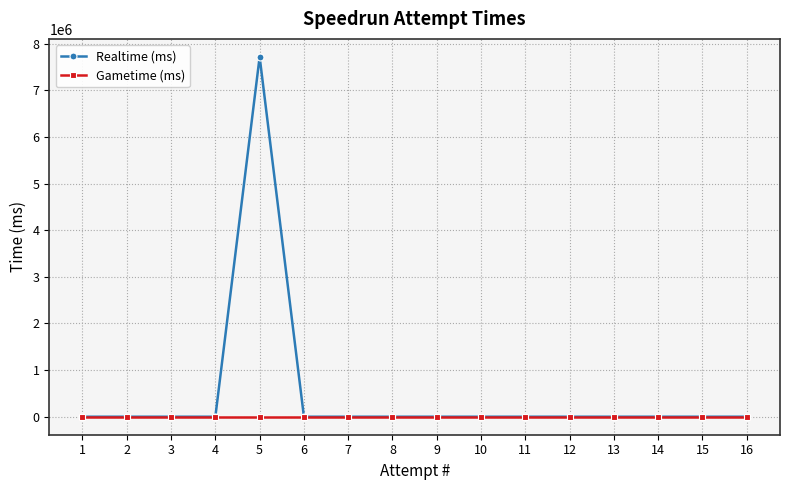

What is the greatest value displayed?

7719425